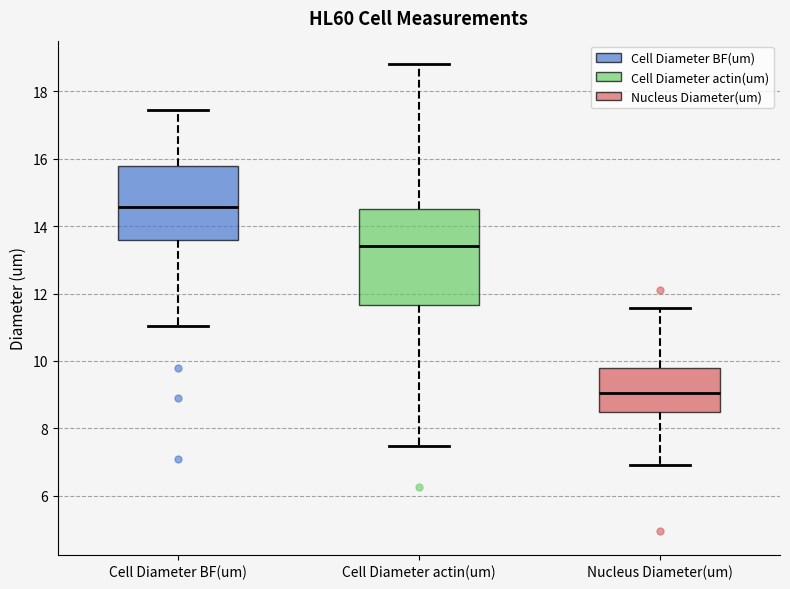

Where does the median line of the box for Cell Diameter actin(um) sit on the y-axis? The values are not printed on the chart, so give them approximately, as read against the axis.

13.4